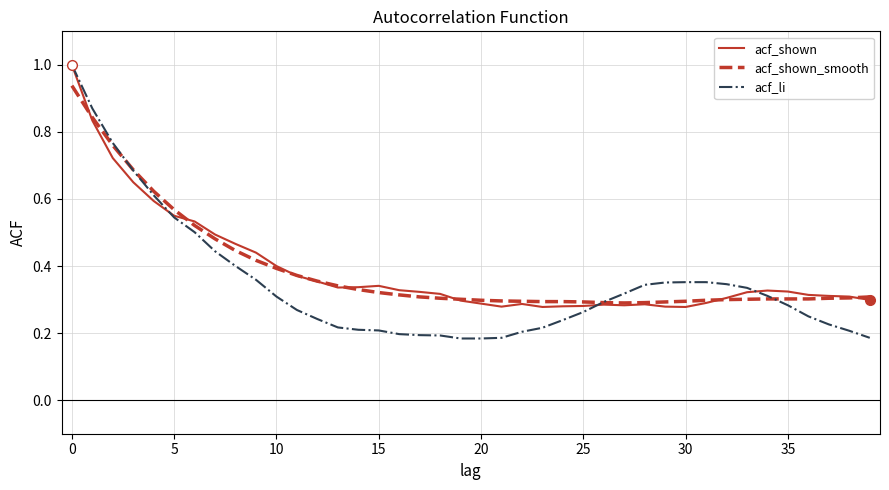

What is the highest value of the acf_li series?

1.0